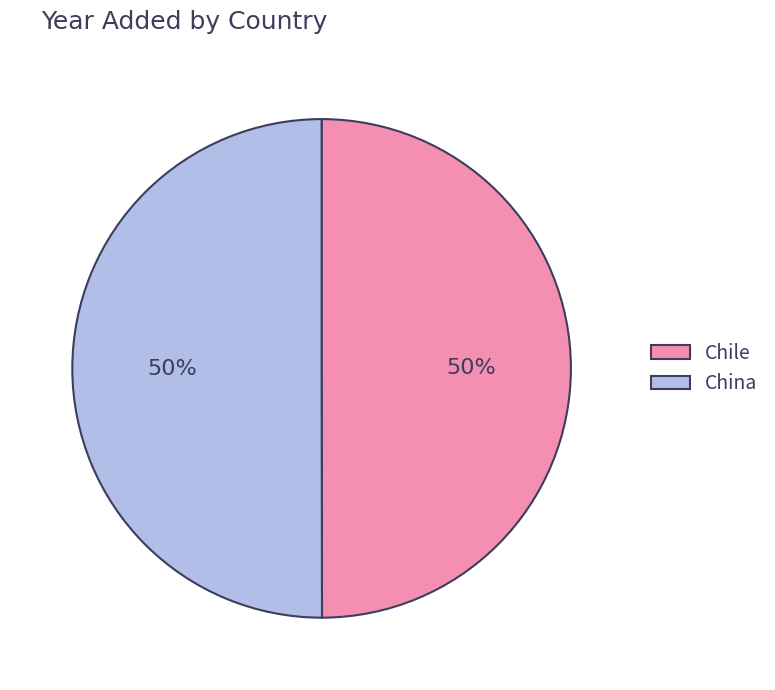

To the nearest percent, what percentage of the pie is China?

50%